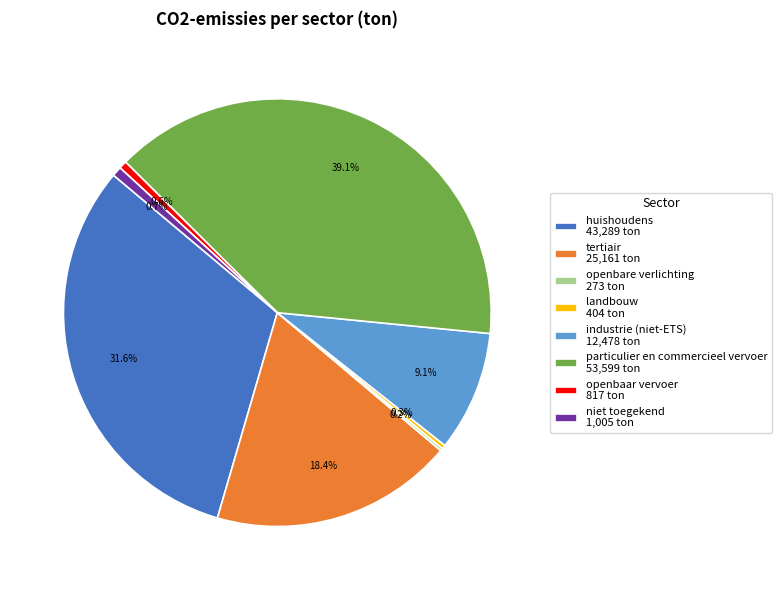

What percentage do industrie (niet-ETS) 12,478 ton and niet toegekend 1,005 ton together represent?

9.8%